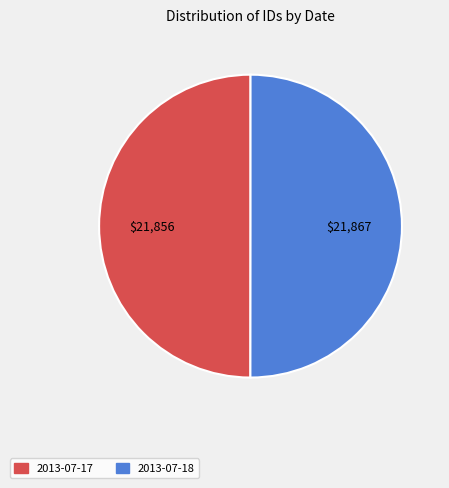

How many segments does this pie chart have?

2